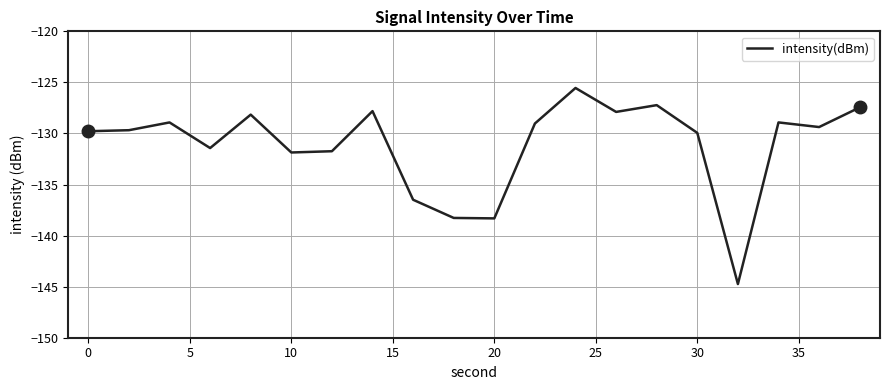

What is the minimum value shown in the chart?

-144.7